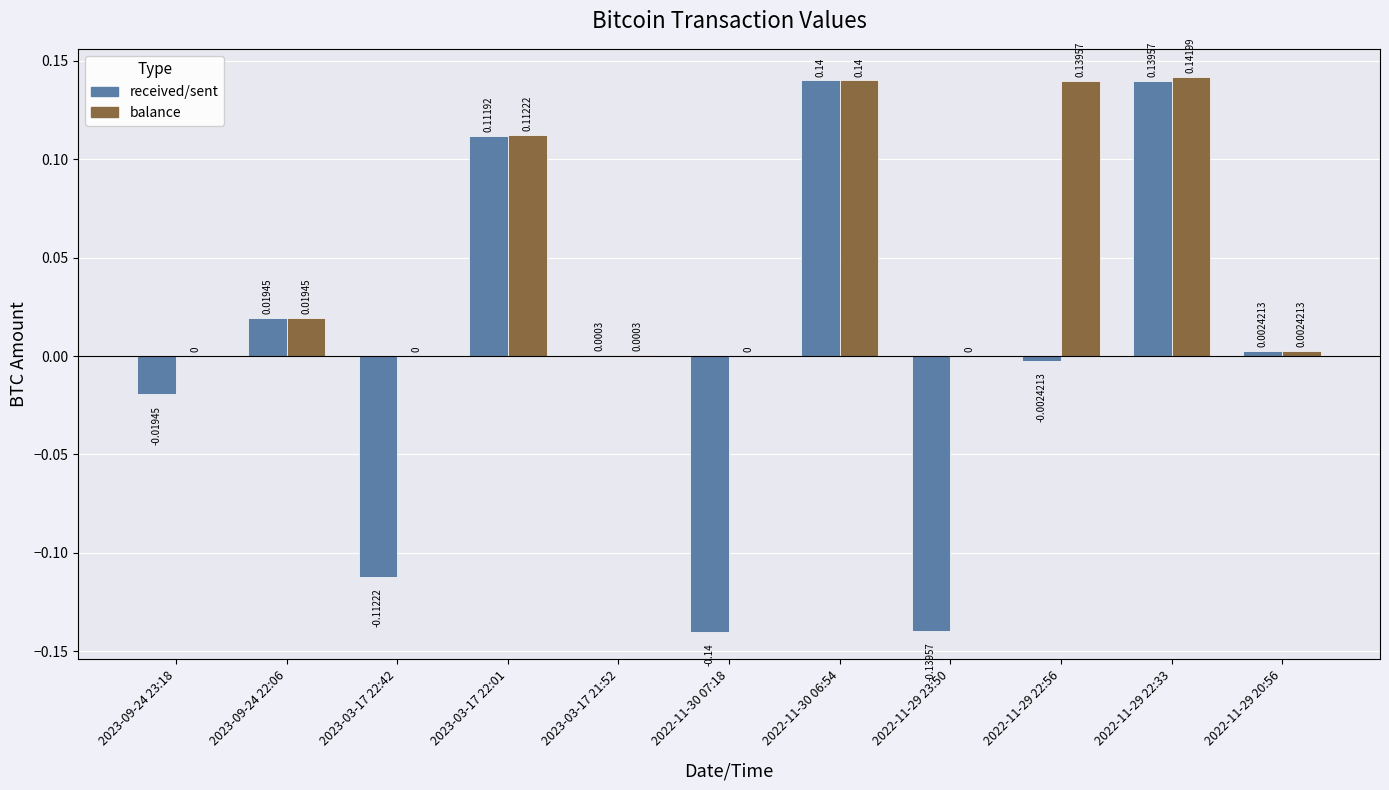

Which series has the largest total across all categories?

balance